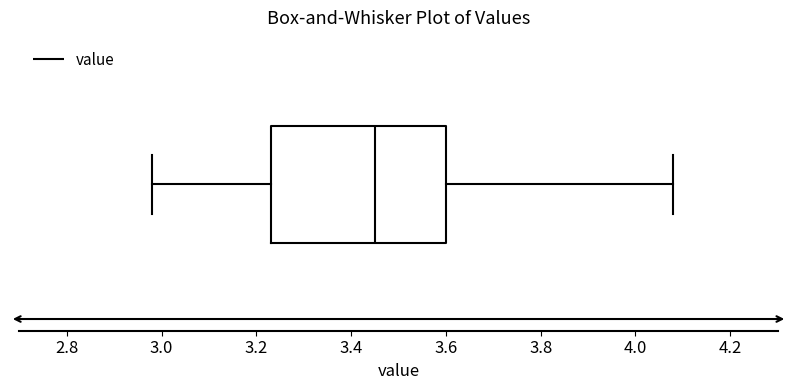

Where does the median line of the box sit on the x-axis? The values are not printed on the chart, so give them approximately, as read against the axis.

3.46